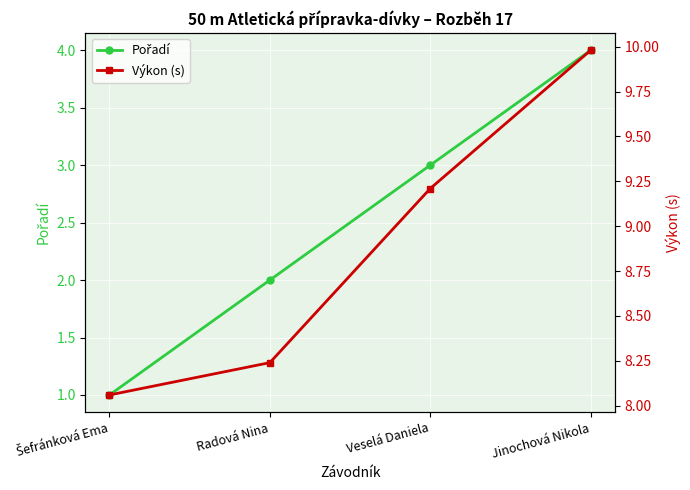

What is the difference between the second highest and second lowest values in the Výkon (s) series?

1.0